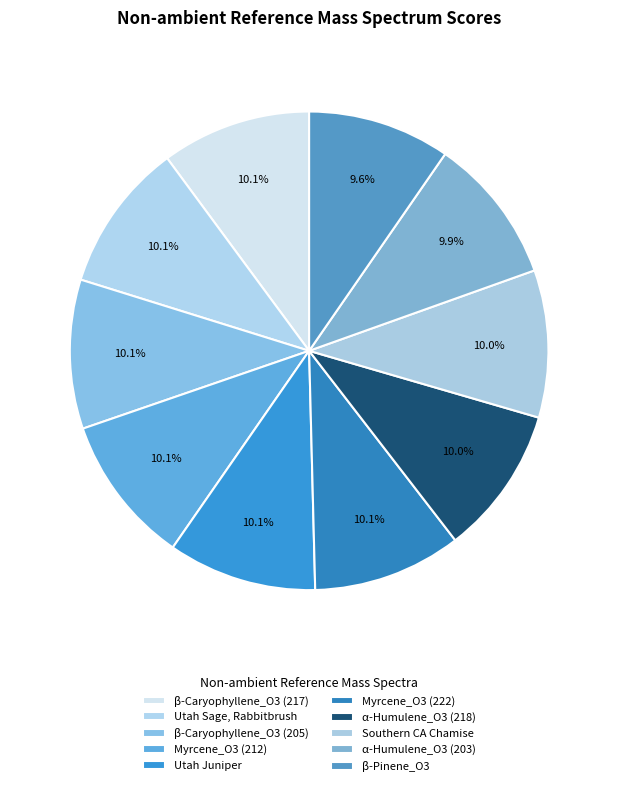

Is there any slice that represents more than half of the pie?

No